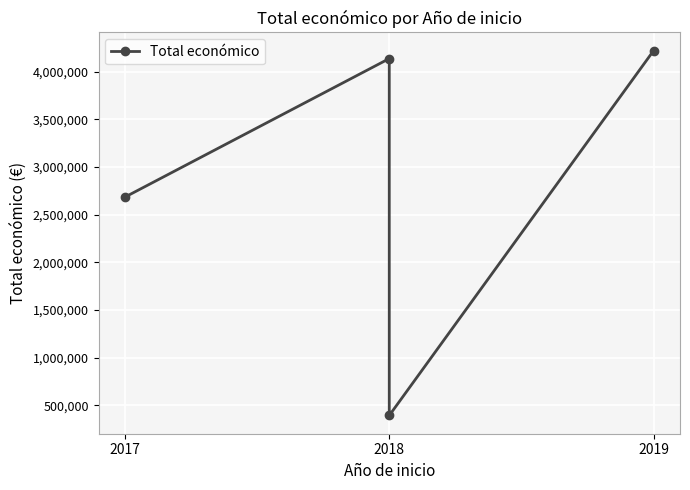

True or false: the data shows 4139393 at 2018.

True